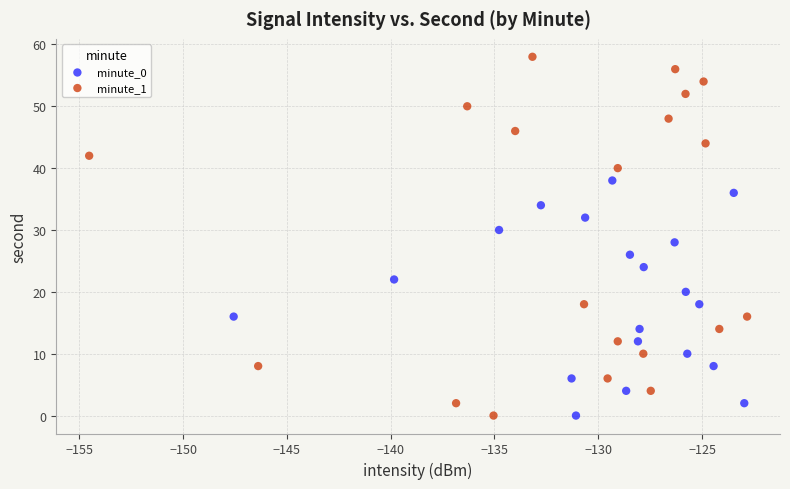

Which series contains the highest Y value?

minute_1